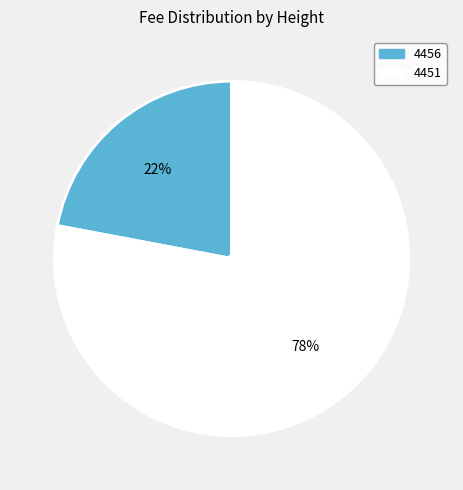

To the nearest percent, what is the difference between the largest and smallest slice percentages?

56%